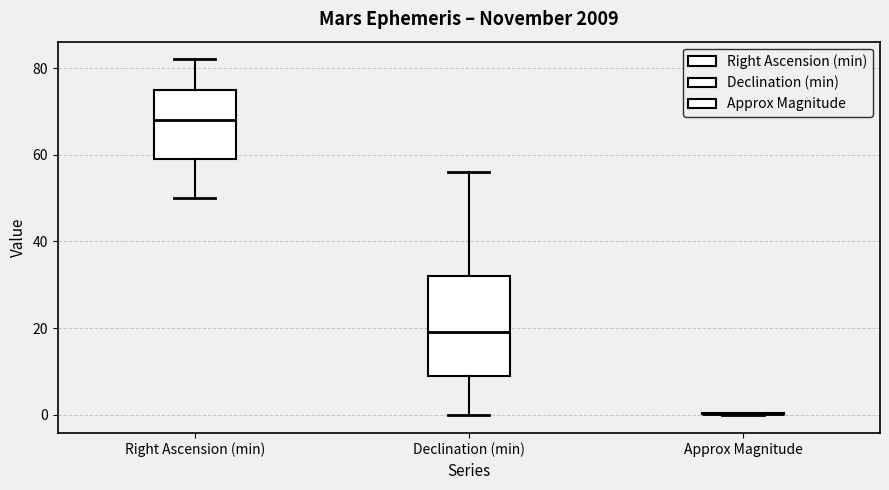

Reading left to right, transcribe this box plot: for each box, give where its median line is, the range the box spans, and where its two whiskers end, as read against the y-axis. The values are not printed on the chart, so give them approximately, as read against the axis.

Right Ascension (min): median 68, box 60 to 76, whiskers 50 to 82
Declination (min): median 20, box 10 to 32, whiskers 0 to 56
Approx Magnitude: box collapsed to a line at 0, whiskers 0 to 0